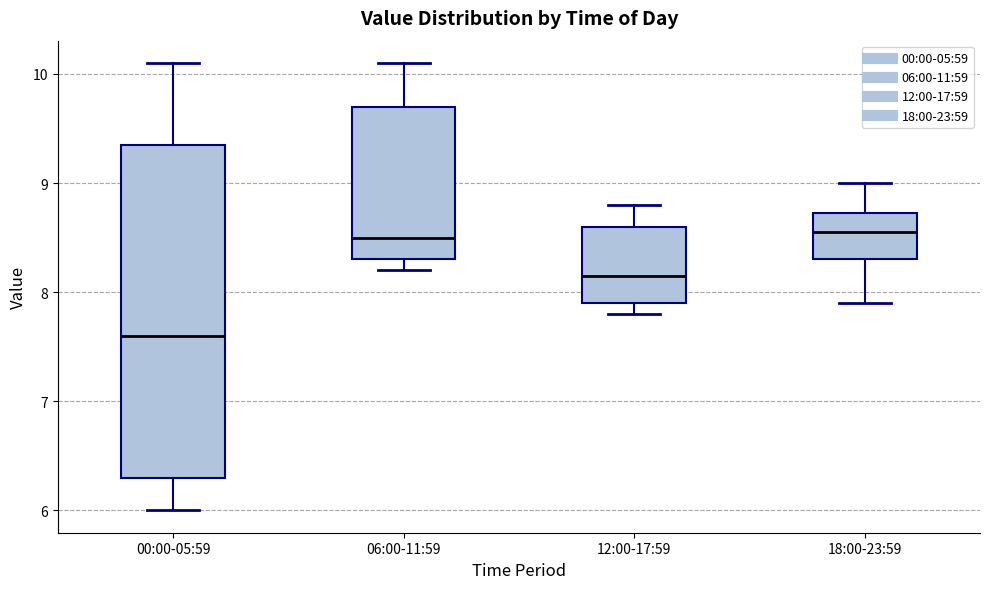

Reading left to right, transcribe this box plot: for each box, give where its median line is, the range the box spans, and where its two whiskers end, as read against the y-axis. The values are not printed on the chart, so give them approximately, as read against the axis.

00:00-05:59: median 7.6, box 6.3 to 9.4, whiskers 6.0 to 10.1
06:00-11:59: median 8.5, box 8.3 to 9.7, whiskers 8.2 to 10.1
12:00-17:59: median 8.2, box 7.9 to 8.6, whiskers 7.8 to 8.8
18:00-23:59: median 8.6, box 8.3 to 8.7, whiskers 7.9 to 9.0